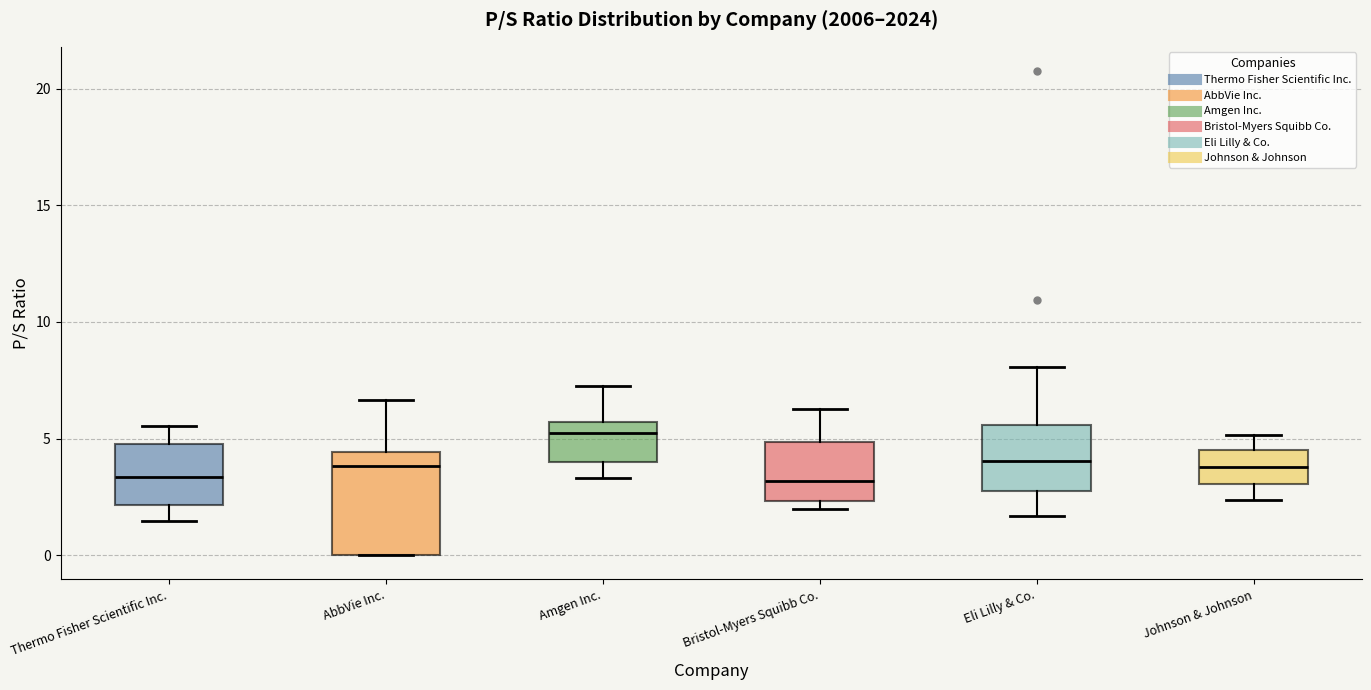

Comparing the boxes themselves (not the whiskers), which one is the tallest?

AbbVie Inc.